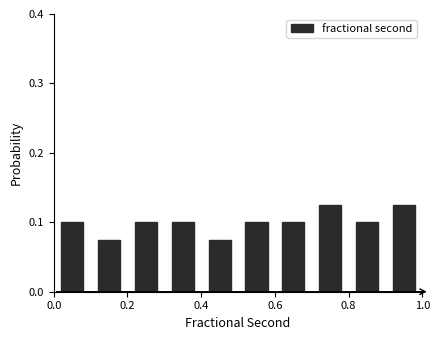

How tall is the bar that spans 0.3 to 0.4 on the x-axis? The values are not printed on the chart, so give them approximately, as read against the axis.

0.10